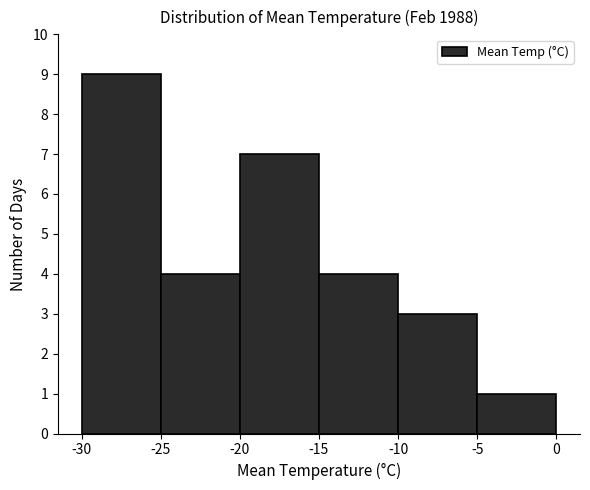

Reading left to right, transcribe this chart: for each bar, give the range it covers on the x-axis and its height. The values are not printed on the chart, so give them approximately, as read against the axis.

-30 to -25: 9
-25 to -20: 4
-20 to -15: 7
-15 to -10: 4
-10 to -5: 3
-5 to 0: 1